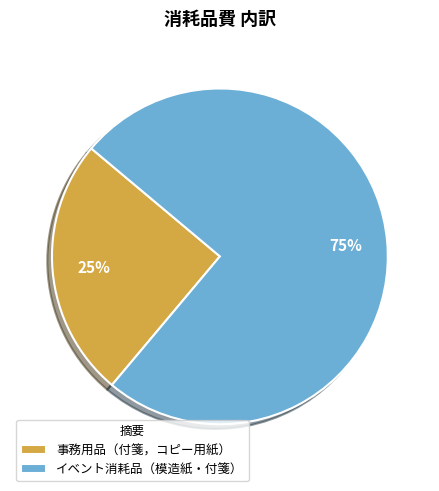

How many slices are in this pie chart?

2